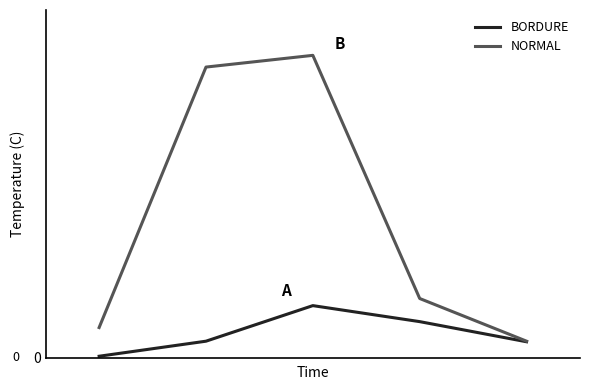

What are all the series names shown in the legend?

BORDURE, NORMAL